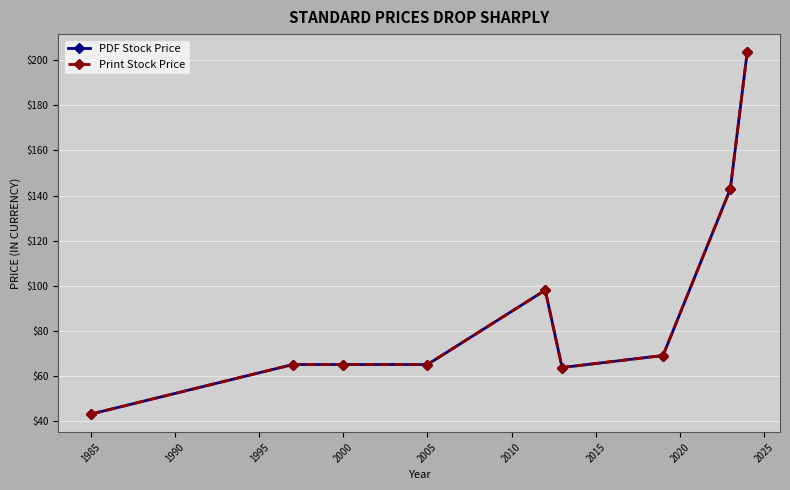

What is the average value of the PDF Stock Price series?

90.6